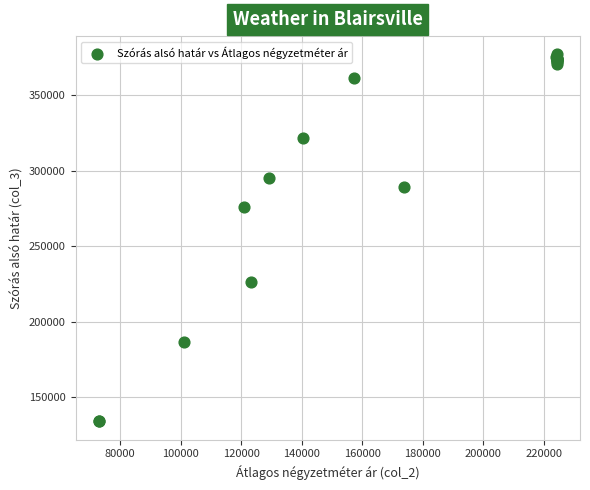

What Y value in the scatter plot is closest to 255476?

275831